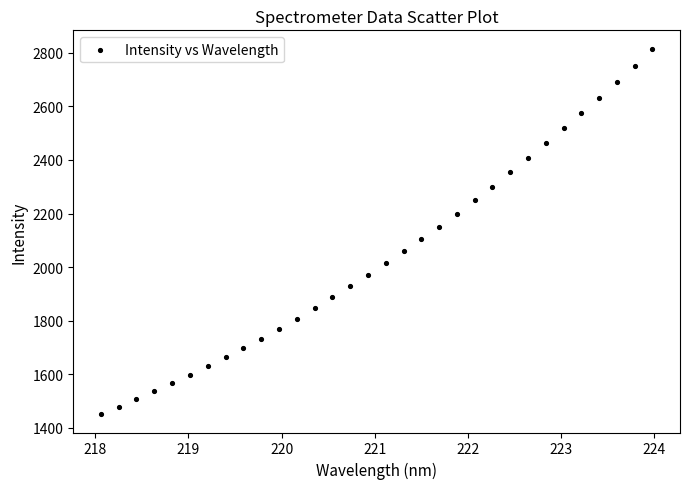

What is the range of Y values (max minus min)?

1364.1